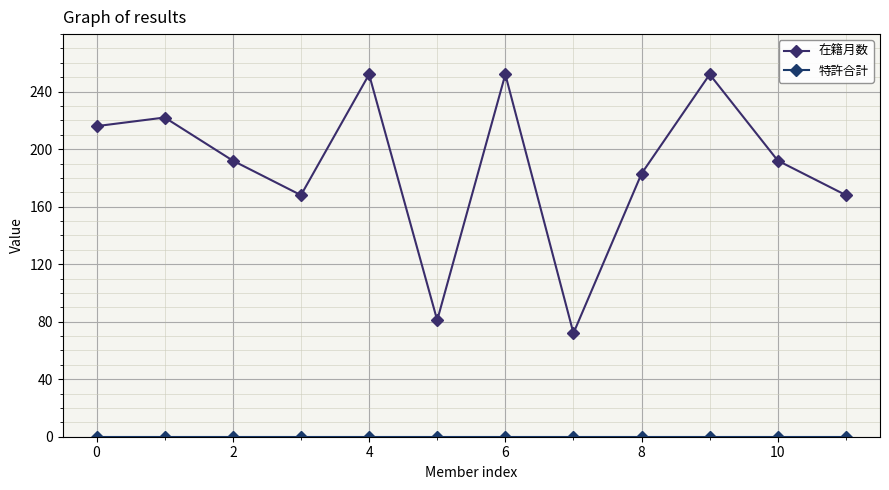

How many interior local peaks does the 在籍月数 series have?

4